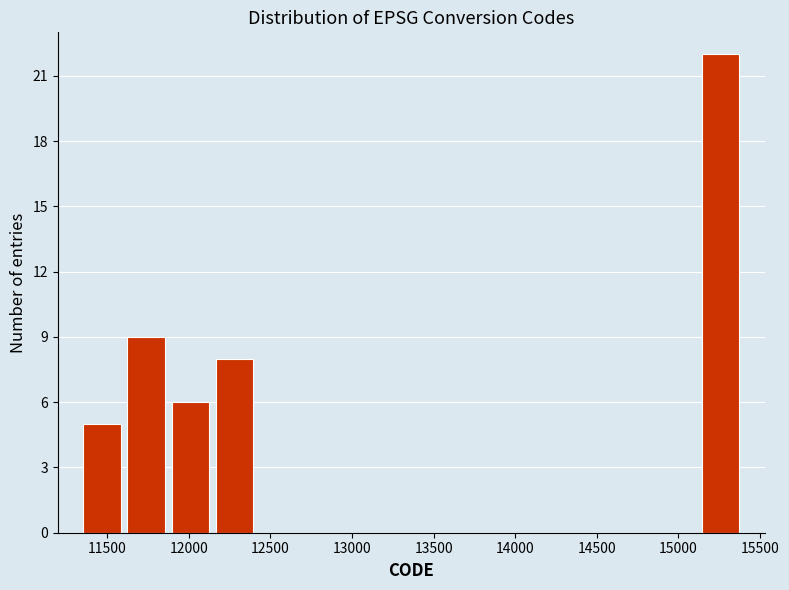

Reading left to right, list every bar in this chart as the range it spans on the x-axis followed by its height. Neither the bar edges nor the heights are printed on the chart, so give them approximately, as read against the axes.

11350 to 11600: 5
11600 to 11850: 9
11850 to 12150: 6
12150 to 12400: 8
12400 to 12700: 0
12700 to 12950: 0
12950 to 13250: 0
13250 to 13500: 0
13500 to 13750: 0
13750 to 14050: 0
14050 to 14300: 0
14300 to 14600: 0
14600 to 14850: 0
14850 to 15100: 0
15100 to 15400: 22